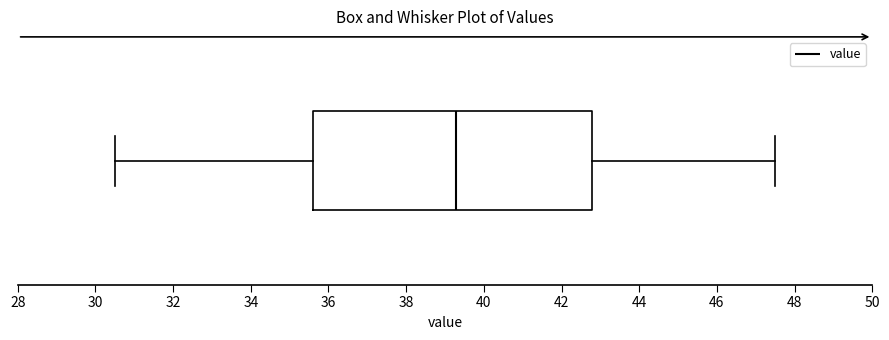

Read this box plot against the x-axis: the position of the median line, the range covered by the box, and the ends of both whiskers. The values are not printed on the chart, so give them approximately, as read against the axis.

median 39.2, box 35.6 to 42.8, whiskers 30.6 to 47.6